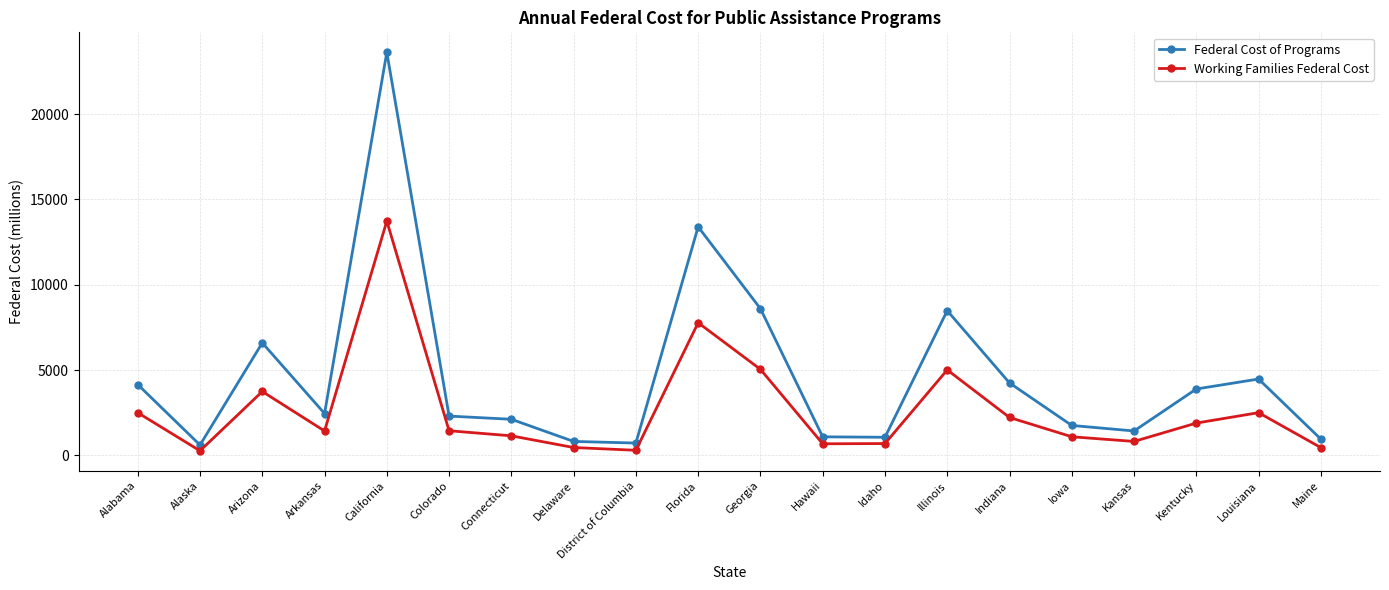

What position from the left is California?

5